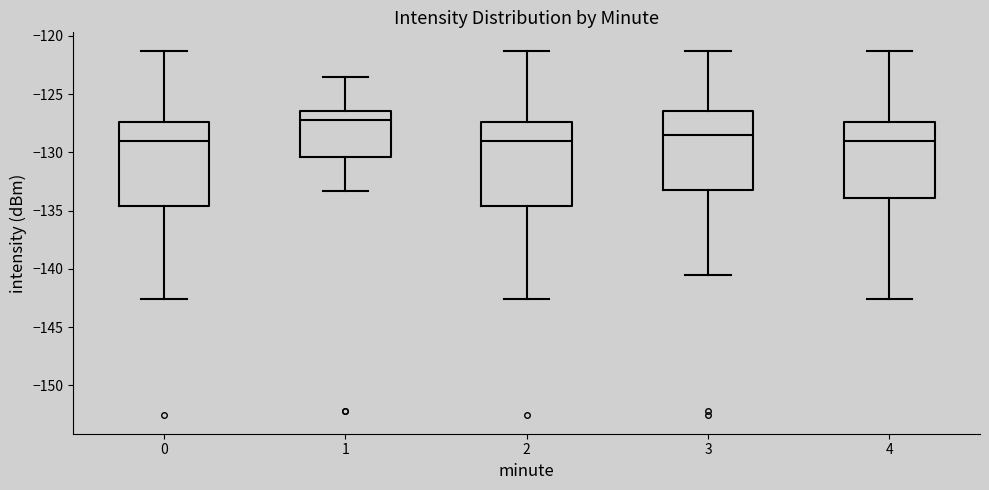

Where is the lower edge of the box at x = 4 on the y-axis? The values are not printed on the chart, so give them approximately, as read against the axis.

-134.0